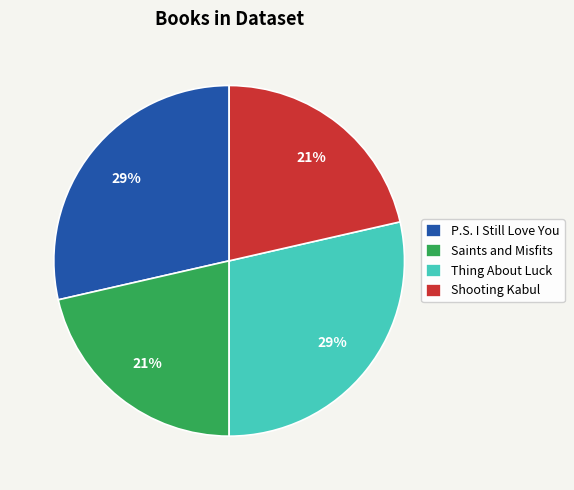

To the nearest percent, what is the average slice percentage?

25%